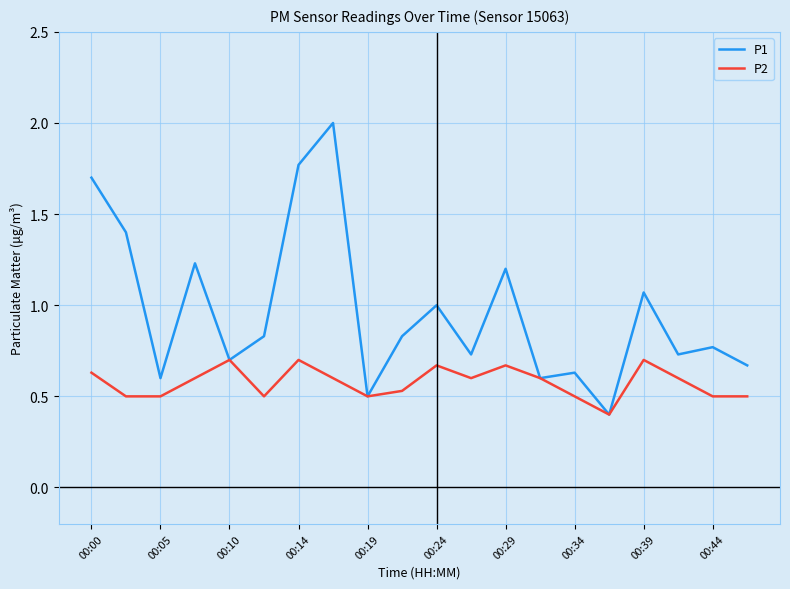

Which series has the widest spread of values?

P1